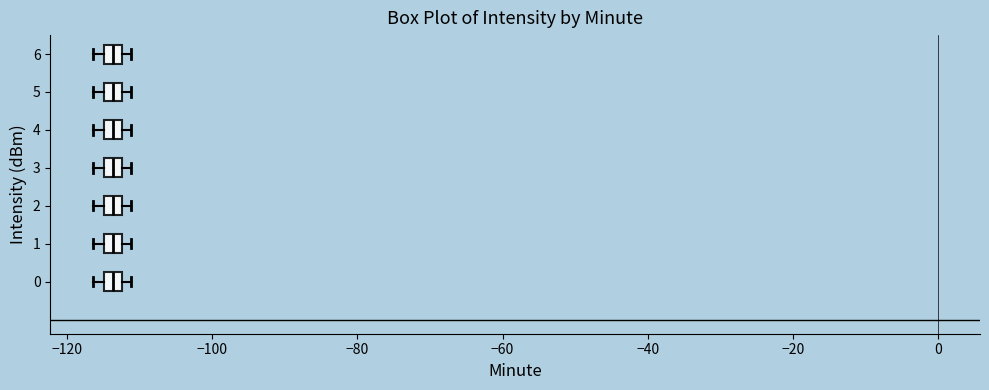

Where is the left edge of the box at y = 5 on the x-axis? The values are not printed on the chart, so give them approximately, as read against the axis.

-114